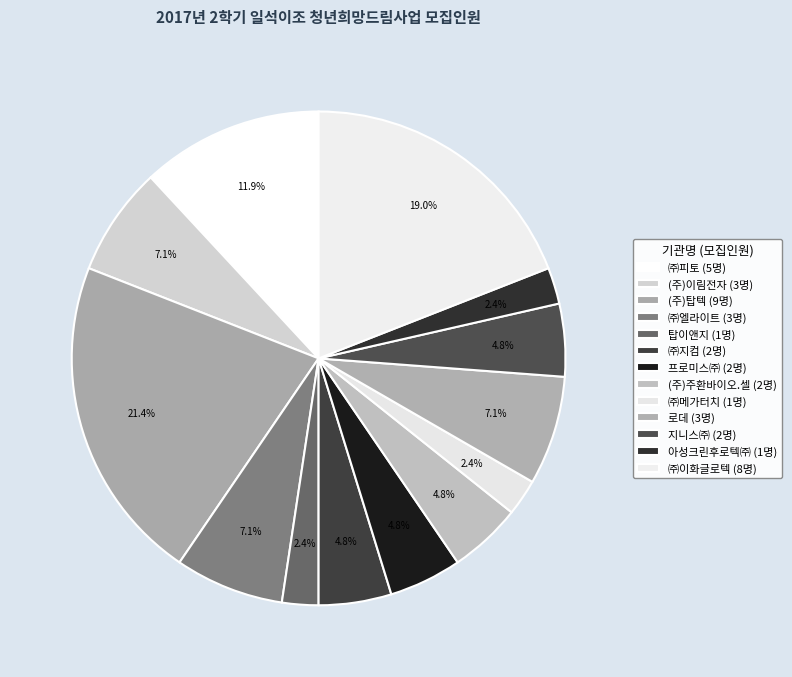

How many segments does this pie chart have?

13